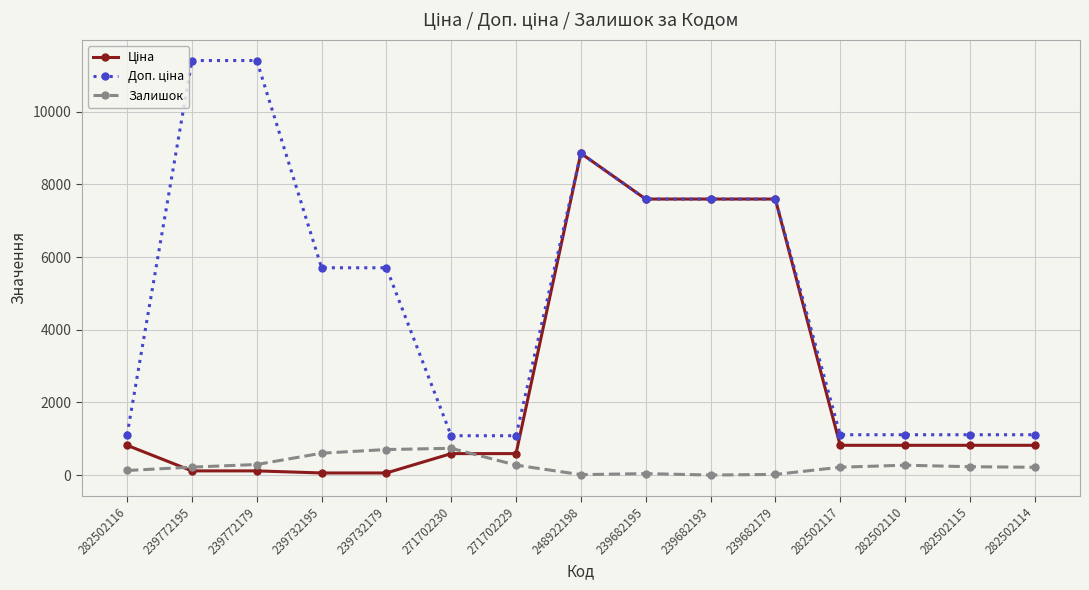

How many lines are shown in the chart?

3